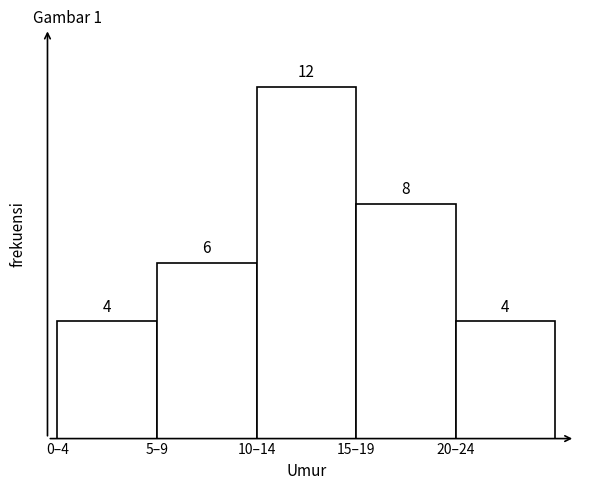

Reading left to right, extract all data points from this chart.

4	6	12	8	4